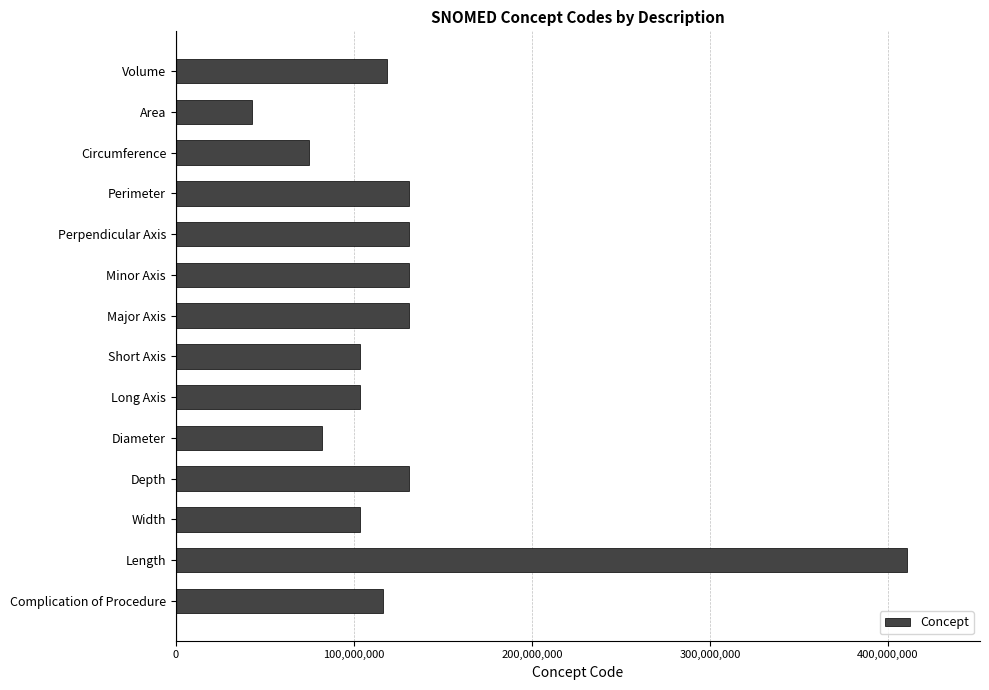

Approximately how many times larger is the value at Major Axis compared to Complication of Procedure?

1.1